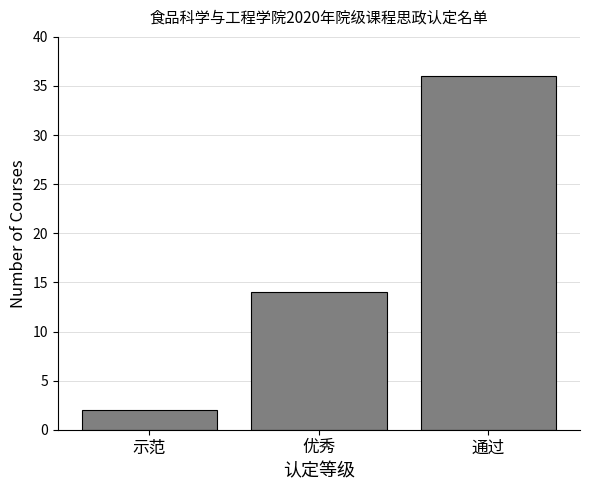

Reading left to right, what are all the values shown in this chart?

2	14	36